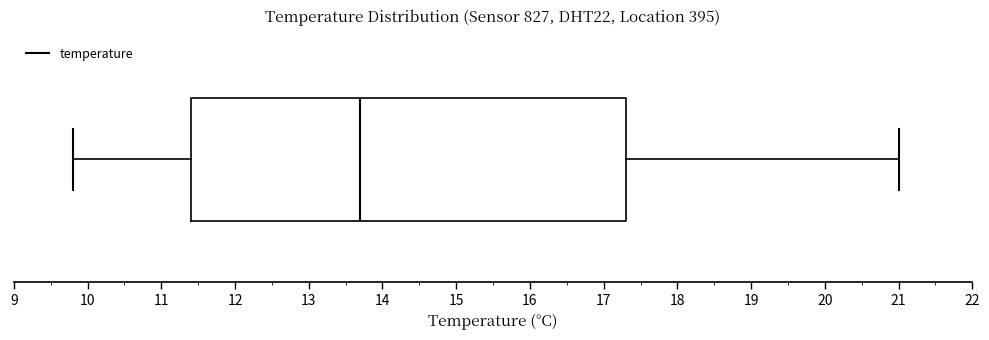

Transcribe this box plot: give where the median line is, the range the box spans, and where the two whiskers end, as read against the x-axis. The values are not printed on the chart, so give them approximately, as read against the axis.

median 13.7, box 11.4 to 17.3, whiskers 9.8 to 21.0